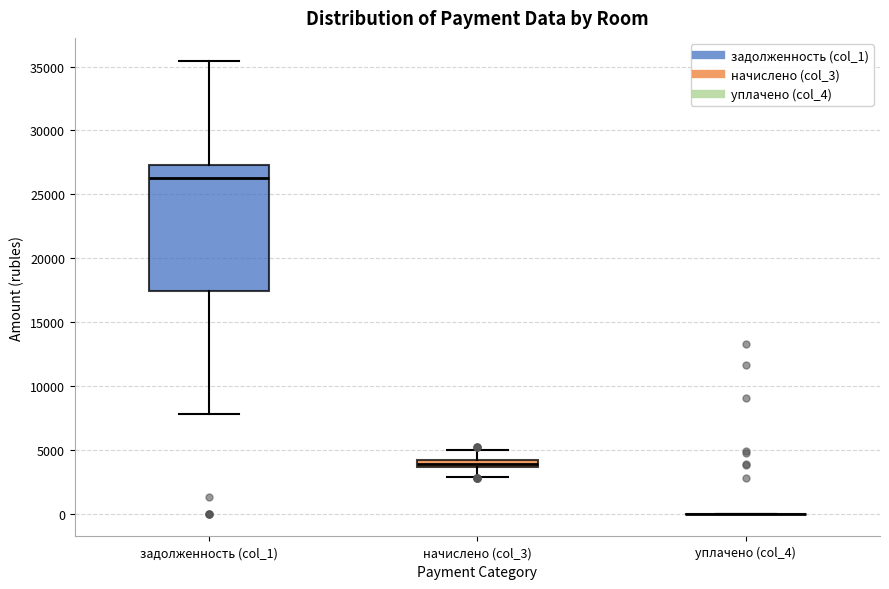

Comparing the boxes themselves (not the whiskers), which one is the tallest?

задолженность (col_1)